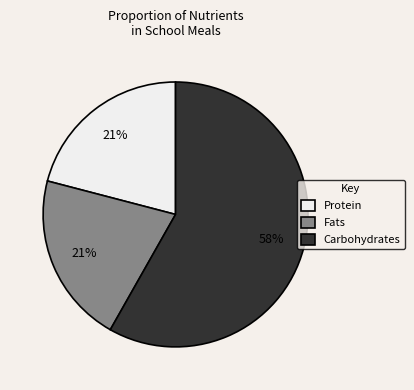

True or false: Protein accounts for 21% of the total.

True